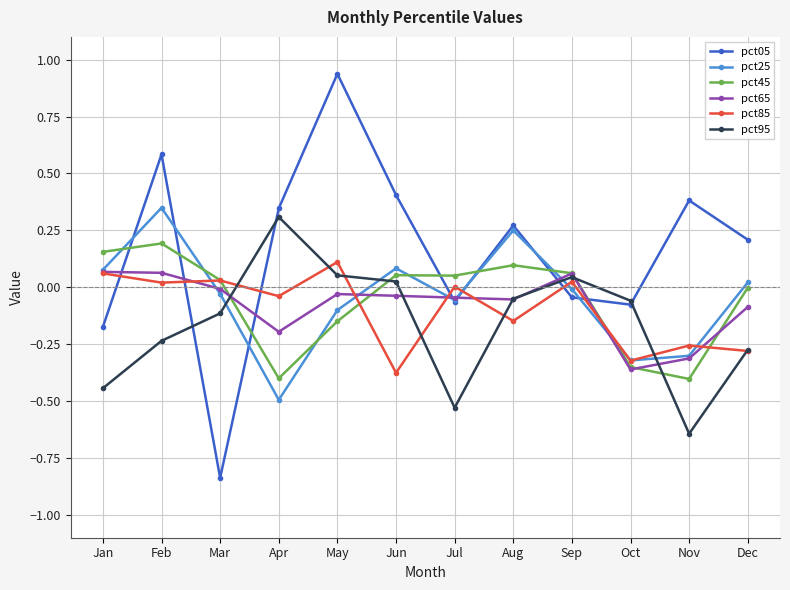

True or false: pct85 and pct65 intersect in this chart.

True